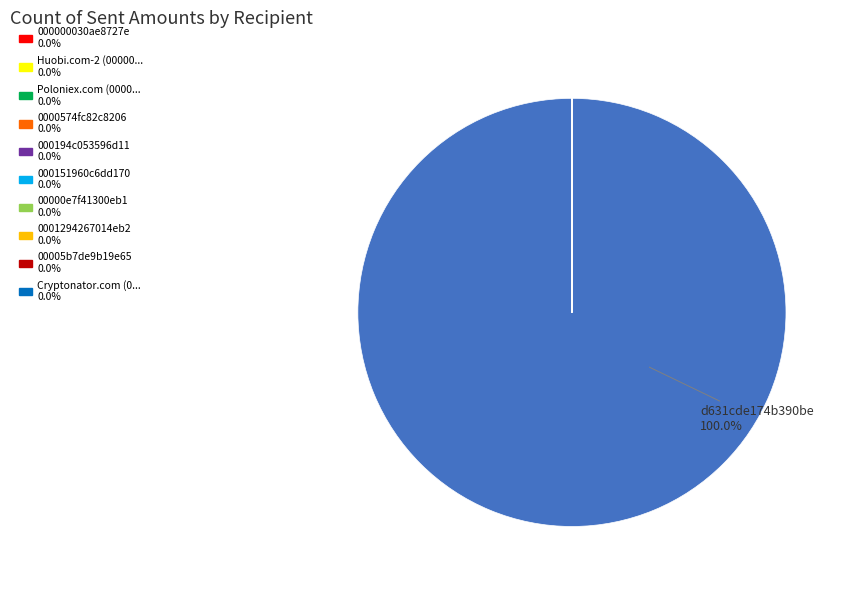

Does any single category account for the majority?

Yes